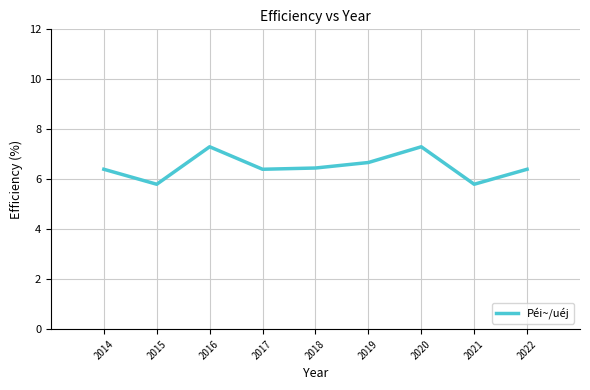

What is the change in value from 2019 to 2020?

+0.6